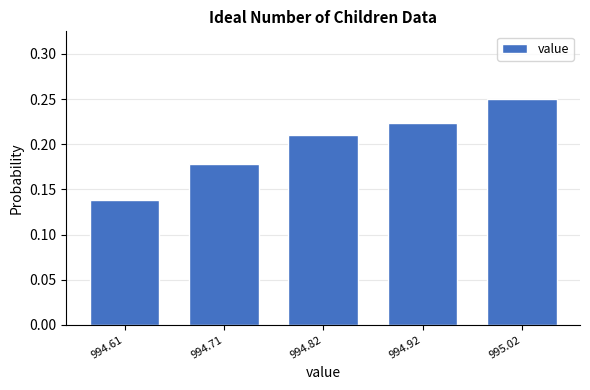

Which label corresponds to the largest value in the chart?

995.02